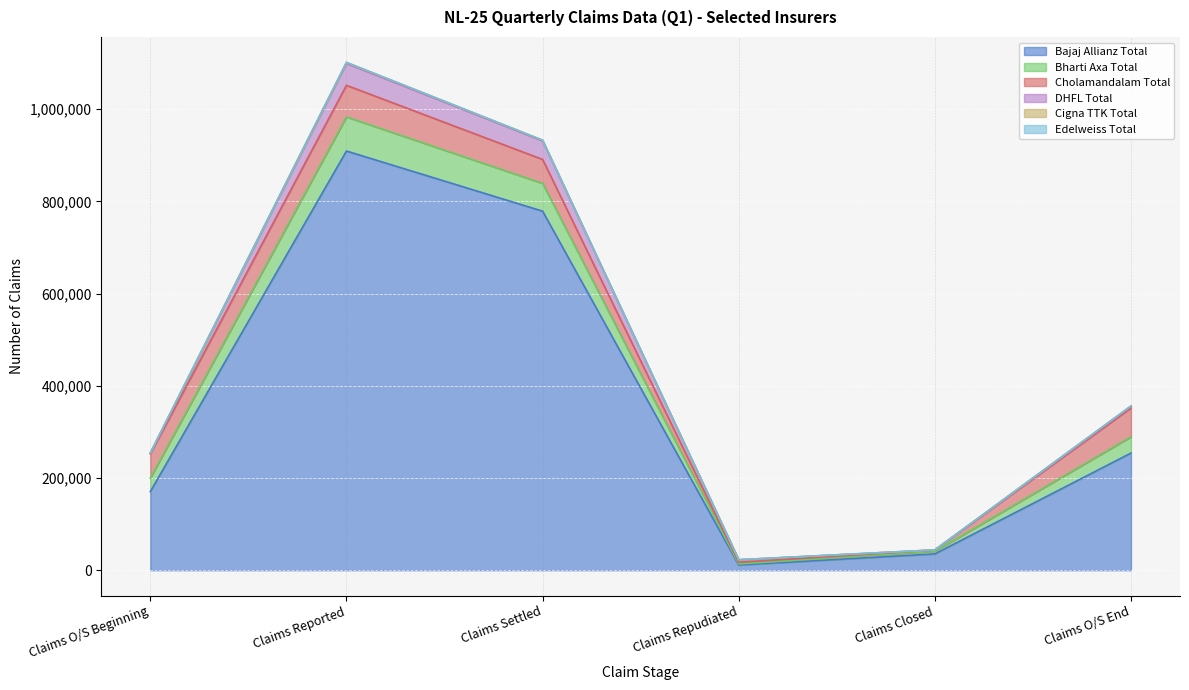

How many data points does each series have?

6